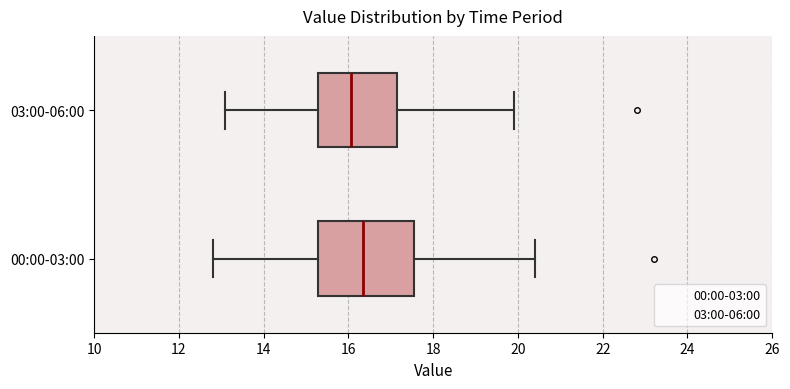

Which box's median line is the furthest to the right?

00:00-03:00